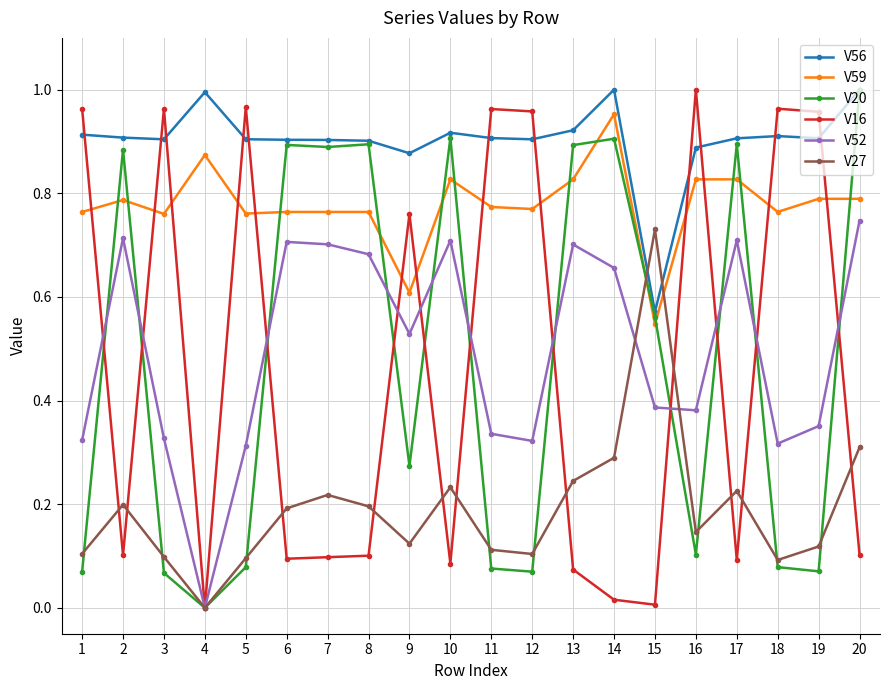

Which series ends up on top after the final intersection of V52 and V27?

V52